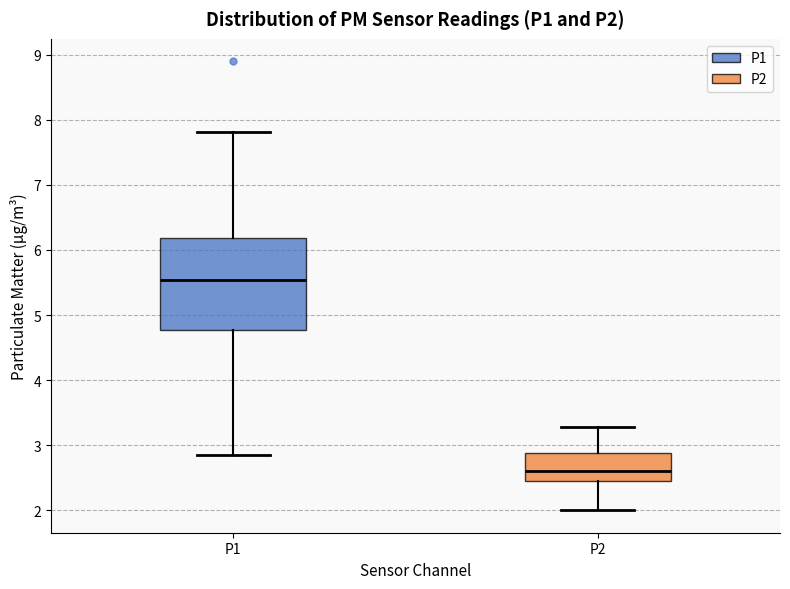

Which box is the tallest, from its lower edge to its upper edge?

P1